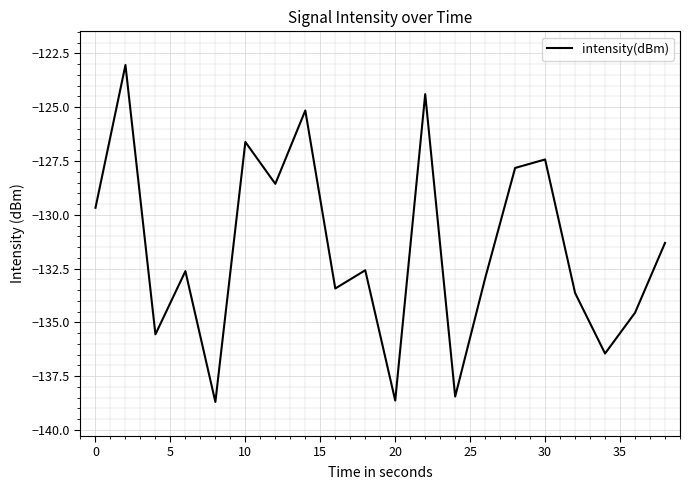

What is the greatest value displayed?

-123.0